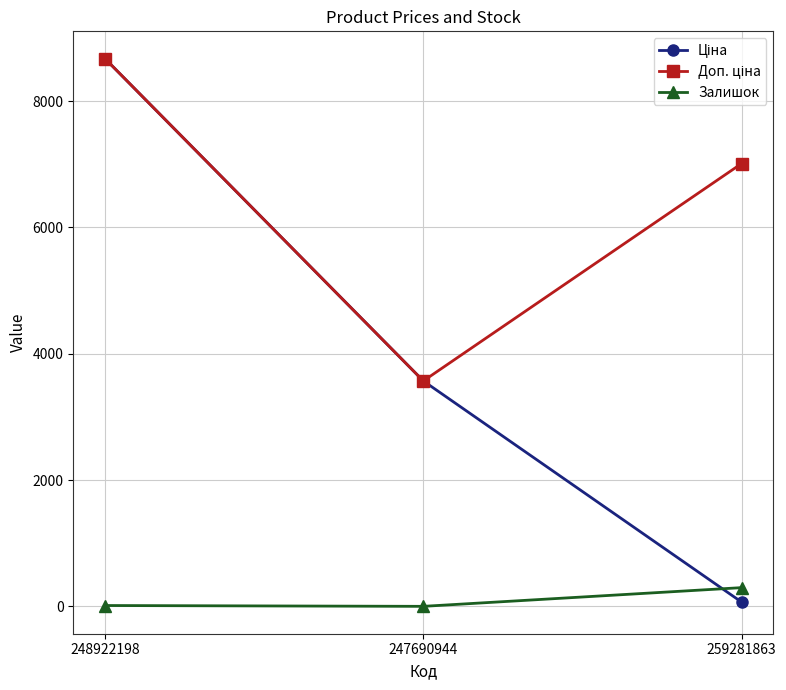

Count the number of data series in this chart.

3